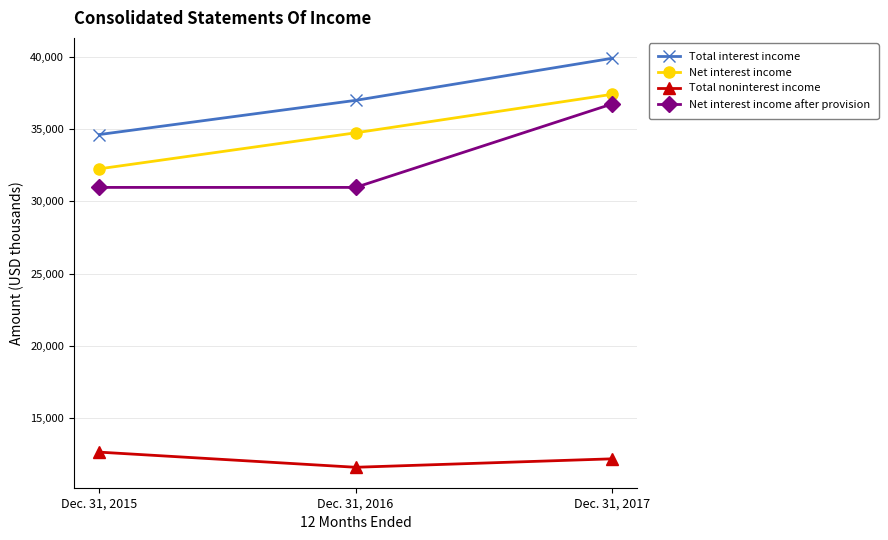

Which label corresponds to the smallest value in the chart?

Dec. 31, 2016